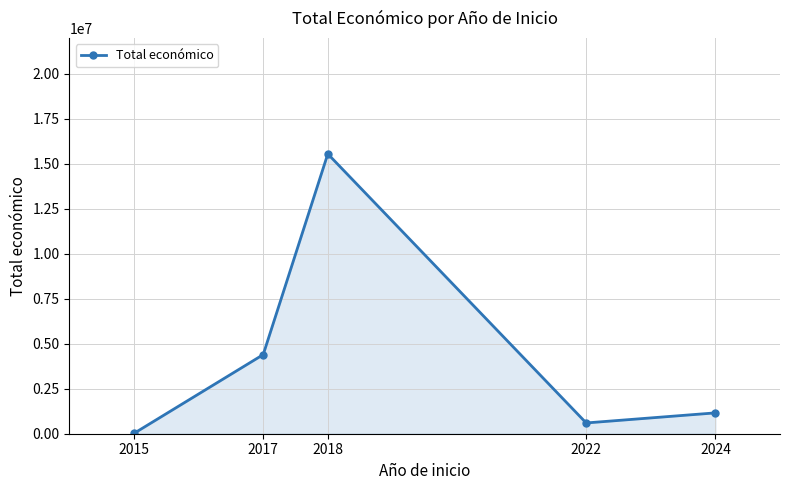

What is the change in value from 2015 to 2017?

+4377362